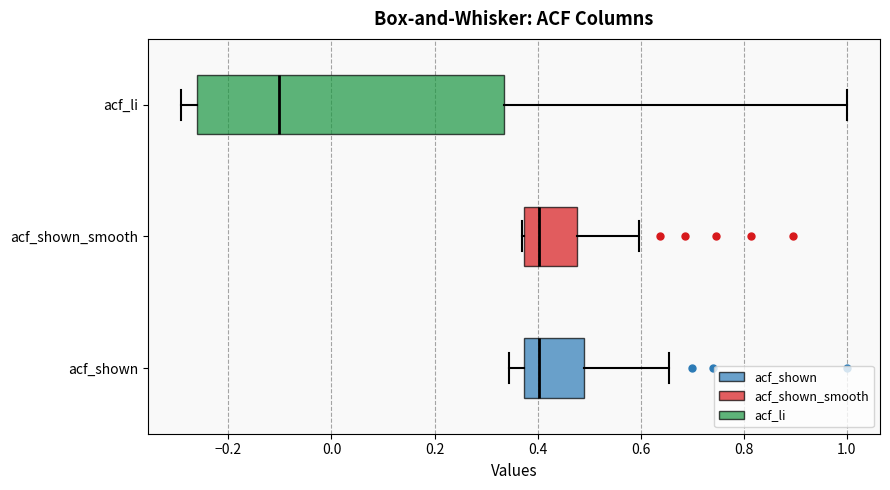

Reading bottom to top, transcribe this box plot: for each box, give where its median line is, the range the box spans, and where its two whiskers end, as read against the x-axis. The values are not printed on the chart, so give them approximately, as read against the axis.

acf_shown: median 0.40, box 0.38 to 0.48, whiskers 0.34 to 0.66
acf_shown_smooth: median 0.40, box 0.38 to 0.48, whiskers 0.36 to 0.60
acf_li: median -0.10, box -0.26 to 0.34, whiskers -0.30 to 1.00